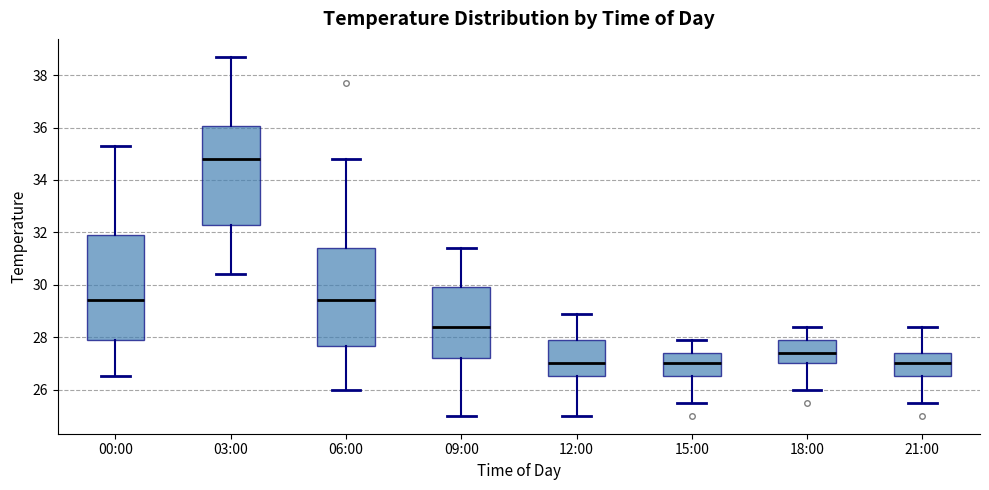

Which box is the tallest, from its lower edge to its upper edge?

00:00